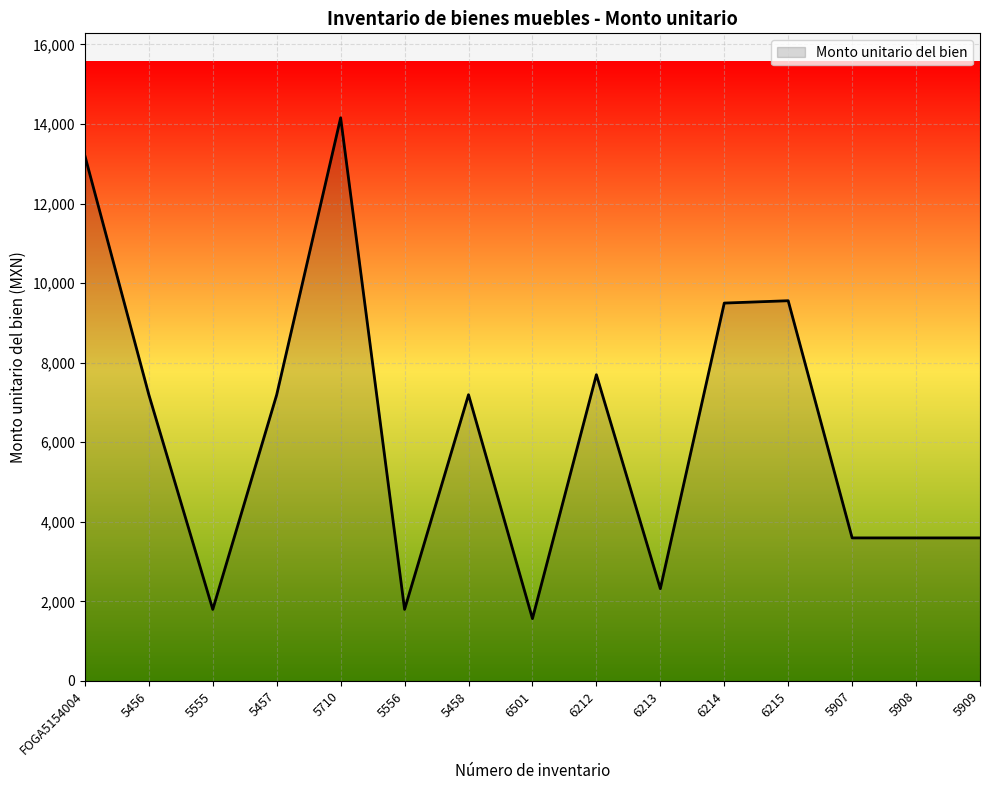

What is the difference between the maximum and minimum values?

12586.5